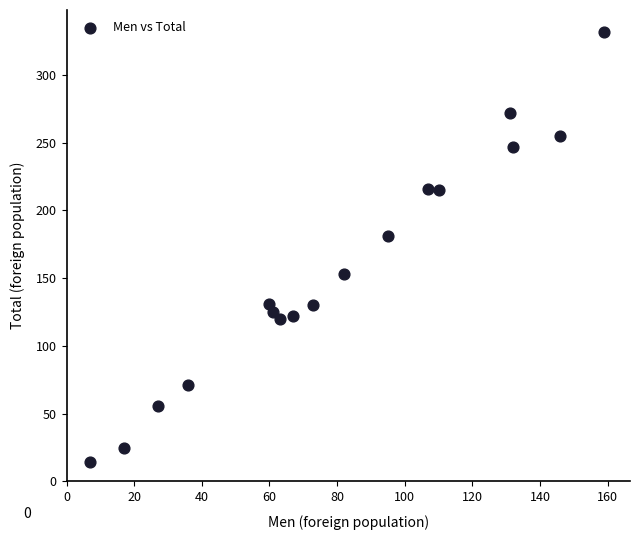

What Y value in the scatter plot is closest to 173?

181